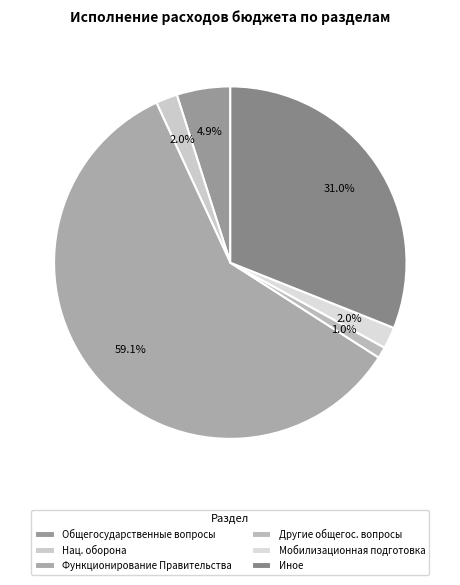

Is there any slice that represents more than half of the pie?

Yes